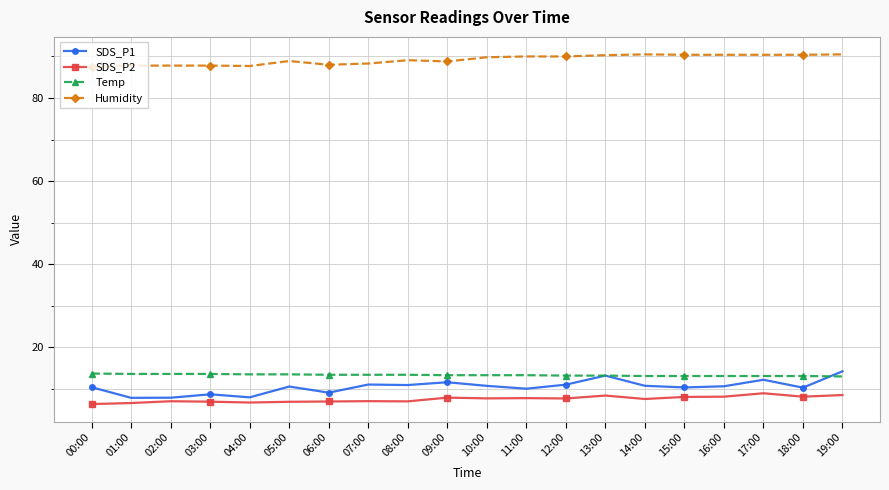

True or false: SDS_P1 has a value of 11.1 at 07:00.

True